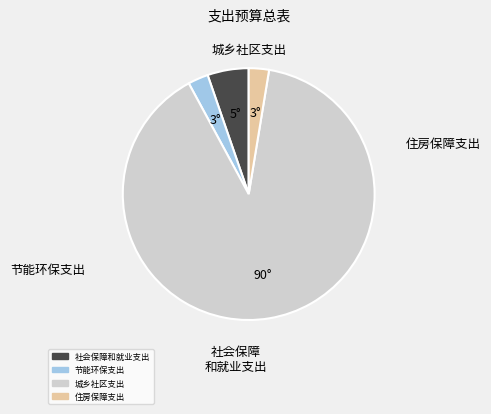

Do 节能环保支出 and 城乡社区支出 together represent more than half of the pie?

Yes